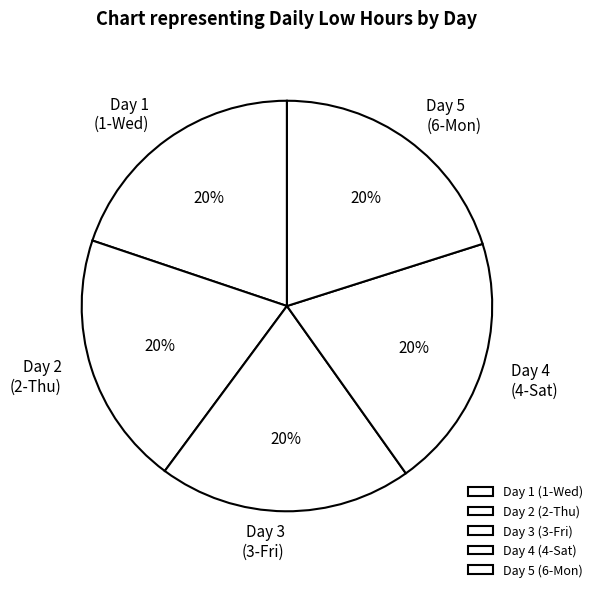

Combined, do Day 2 (2-Thu) and Day 1 (1-Wed) account for over 50%?

No